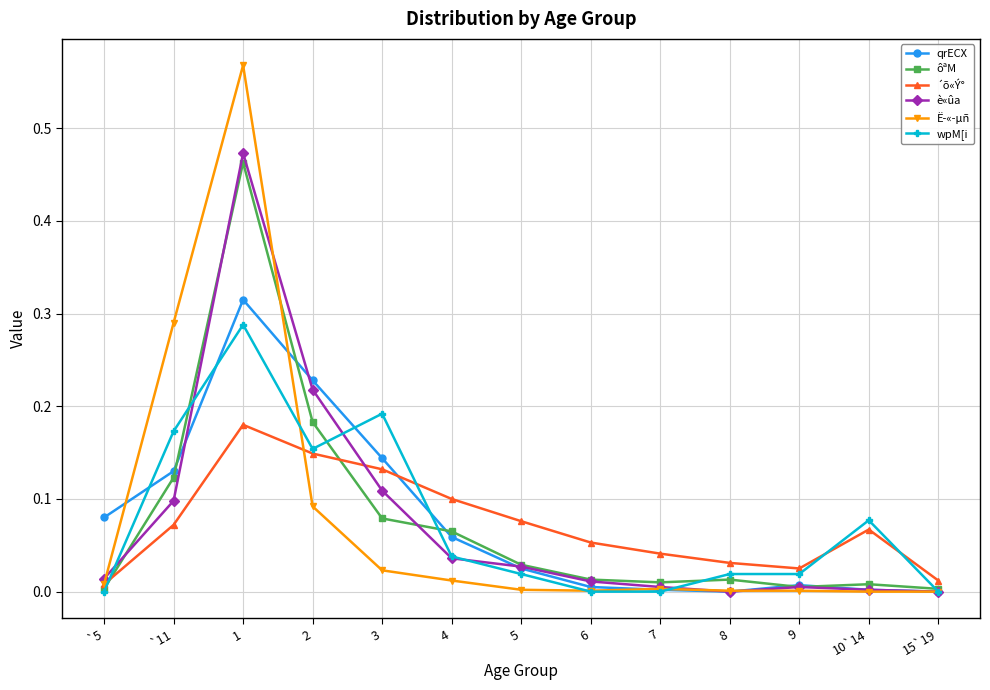

Which series has the largest range (max minus min)?

Ë­«­µñ